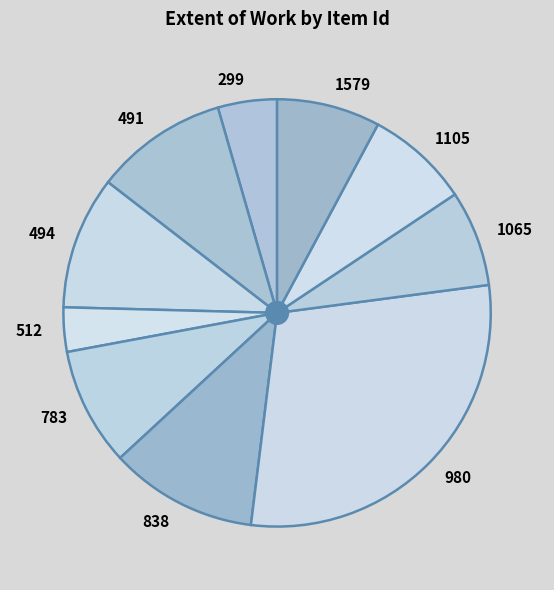

Approximately how many times larger is the value at 512 compared to 491?

0.3